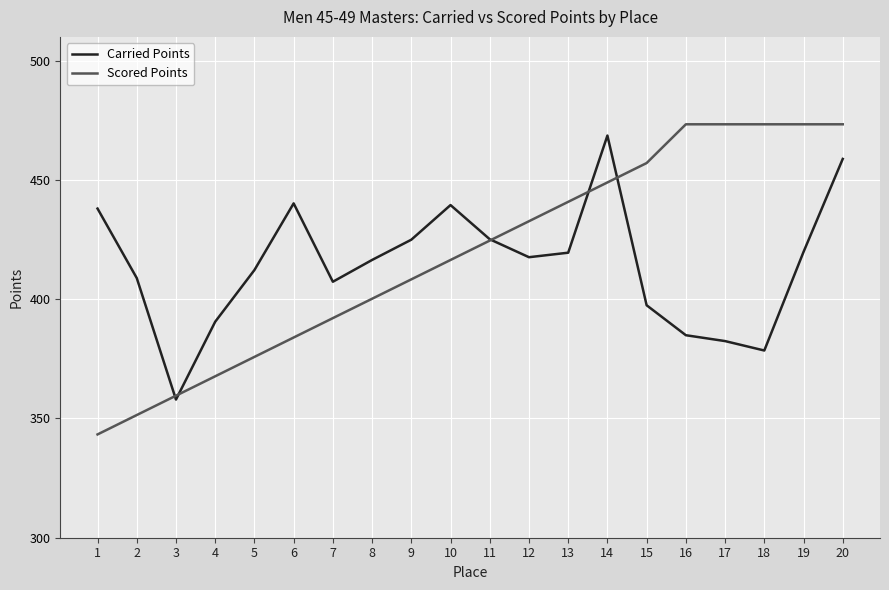

True or false: Scored Points has a value of 432.7 at 12.

True